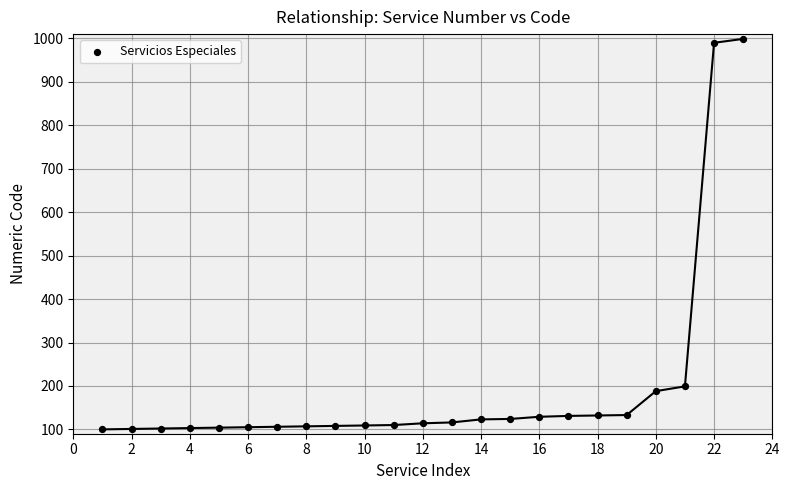

What Y value in the scatter plot is closest to 549?

199